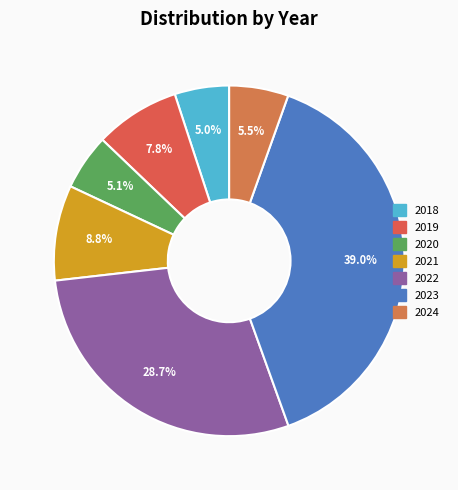

Does 2024 represent more than half of the total?

No